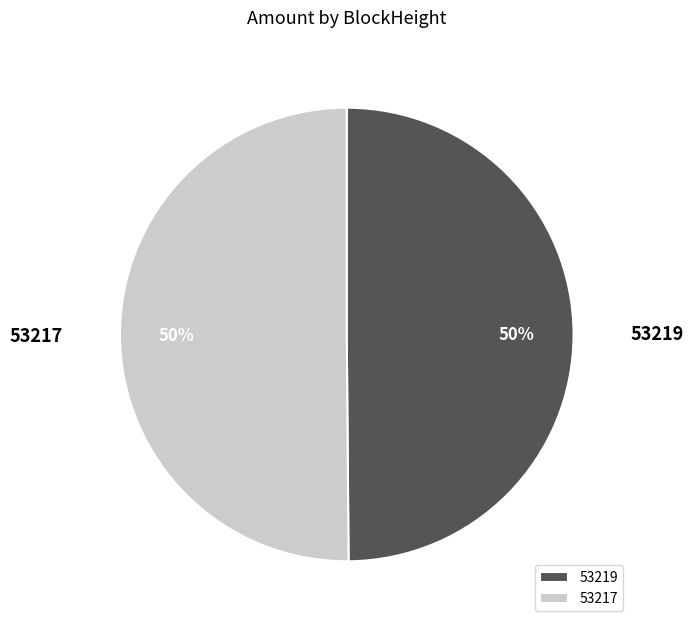

To the nearest percent, what is the average slice percentage?

50%